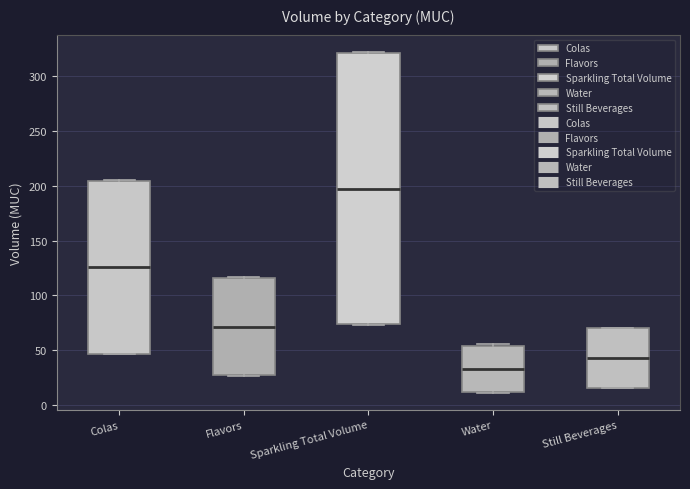

Reading left to right, transcribe this box plot: for each box, give where its median line is, the range the box spans, and where its two whiskers end, as read against the y-axis. The values are not printed on the chart, so give them approximately, as read against the axis.

Colas: median 125, box 45 to 205, whiskers 45 to 205
Flavors: median 70, box 25 to 115, whiskers 25 to 115
Sparkling Total Volume: median 195, box 75 to 320, whiskers 75 to 320 (just above the box's upper edge)
Water: median 35, box 10 to 55, whiskers 10 to 55
Still Beverages: median 45, box 15 to 70, whiskers 15 to 70